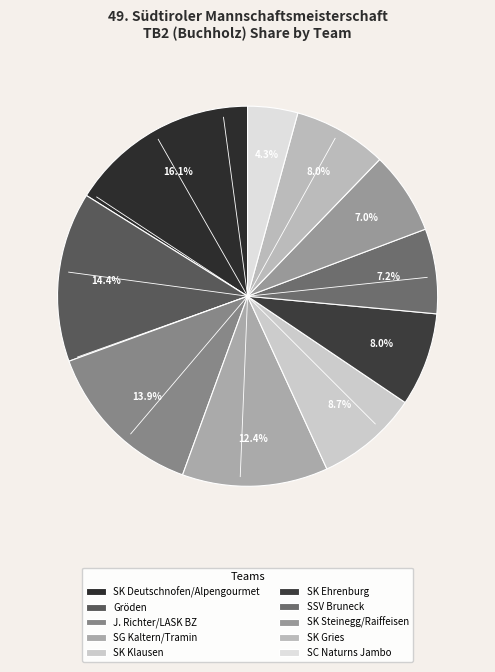

To the nearest percent, what is the average slice percentage?

10%